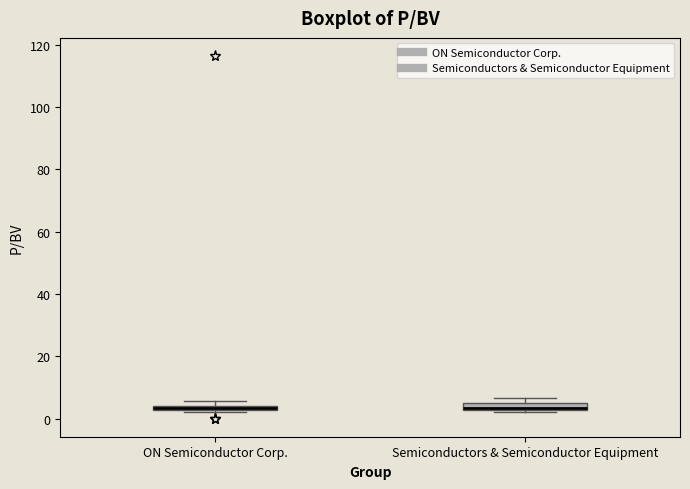

Where is the lower edge of the box for ON Semiconductor Corp. on the y-axis? The values are not printed on the chart, so give them approximately, as read against the axis.

2